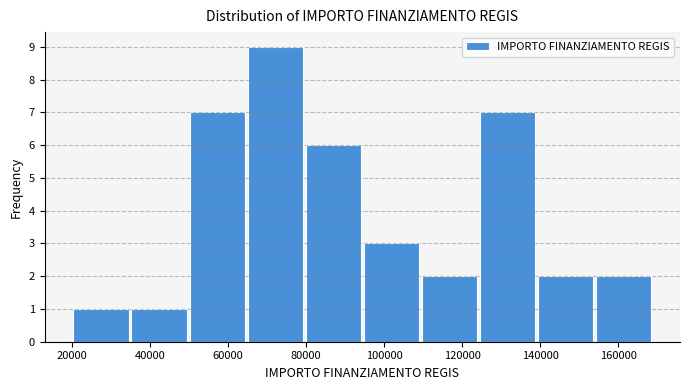

Reading left to right, transcribe this chart: for each bar, give the range it covers on the x-axis and its height. Neither the bar edges nor the heights are printed on the chart, so give them approximately, as read against the axes.

20000 to 34000: 1
34000 to 50000: 1
50000 to 64000: 7
64000 to 80000: 9
80000 to 94000: 6
94000 to 110000: 3
110000 to 124000: 2
124000 to 140000: 7
140000 to 154000: 2
154000 to 168000: 2